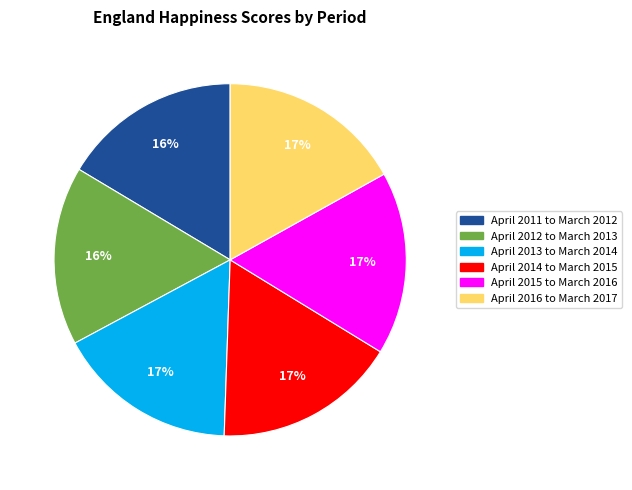

To the nearest percent, what percentage of the pie is April 2016 to March 2017?

17%